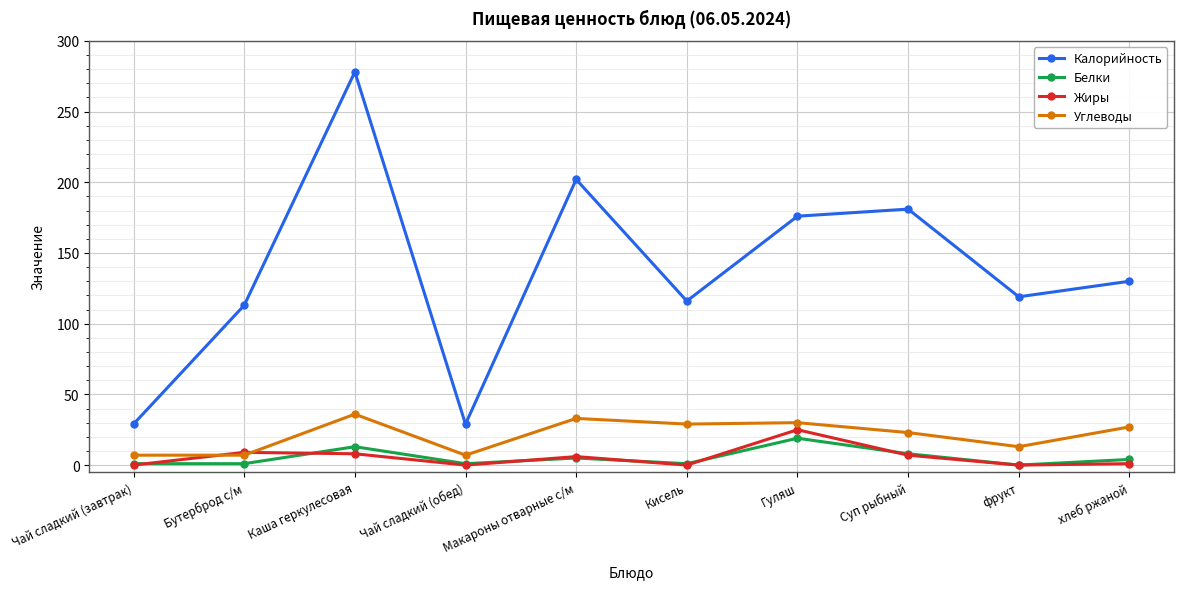

What is the average value of the Жиры series?

6